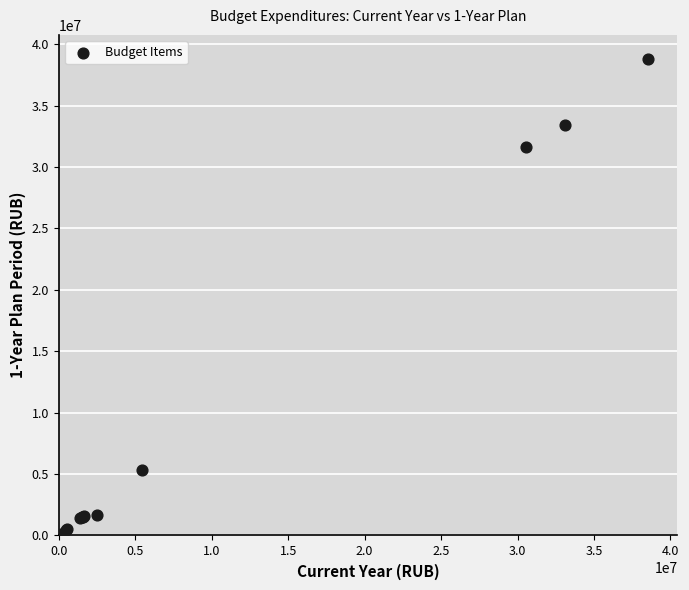

What Y value in the scatter plot is closest to 19423900?

31663300